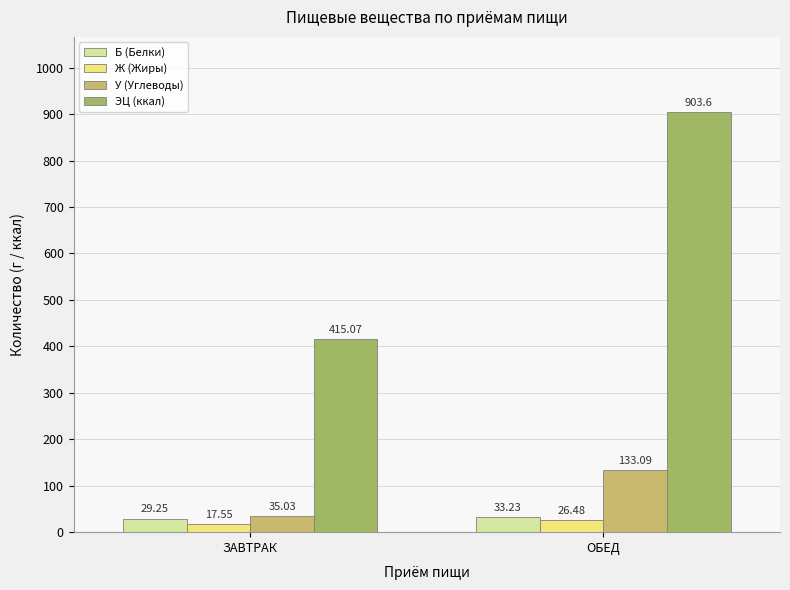

At which category is the sum across all series the highest?

ОБЕД